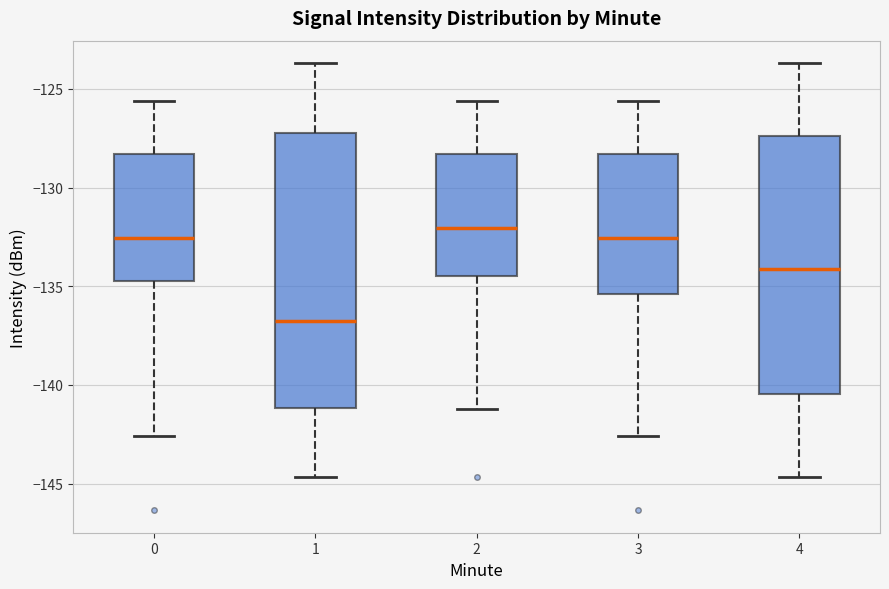

Reading left to right, transcribe this box plot: for each box, give where its median line is, the range the box spans, and where its two whiskers end, as read against the y-axis. The values are not printed on the chart, so give them approximately, as read against the axis.

0: median -132.5, box -135.0 to -128.5, whiskers -142.5 to -125.5
1: median -137.0, box -141.0 to -127.0, whiskers -144.5 to -123.5
2: median -132.0, box -134.5 to -128.5, whiskers -141.0 to -125.5
3: median -132.5, box -135.5 to -128.5, whiskers -142.5 to -125.5
4: median -134.0, box -140.5 to -127.5, whiskers -144.5 to -123.5